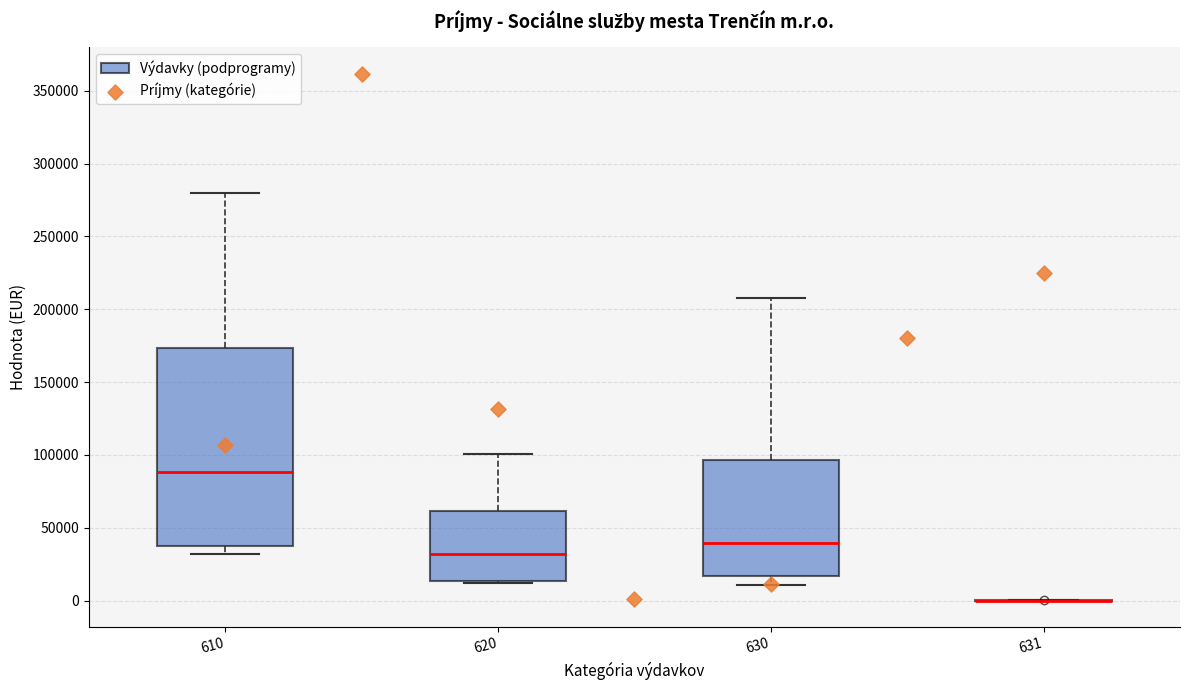

Where does the upper whisker of the box at x = 620 end on the y-axis? The values are not printed on the chart, so give them approximately, as read against the axis.

100000